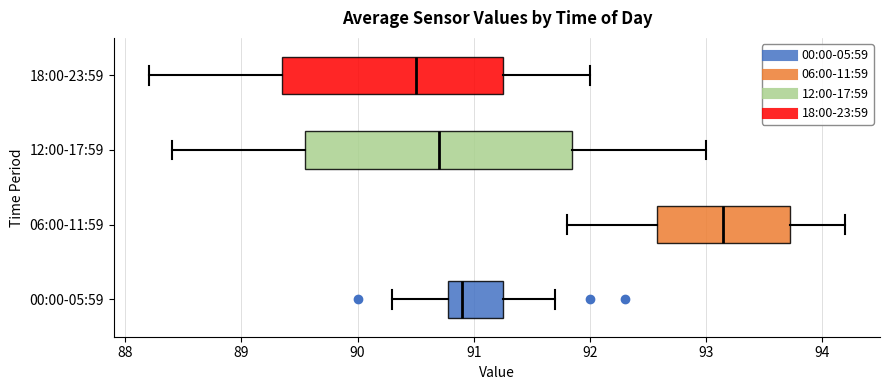

Comparing the boxes themselves (not the whiskers), which one is the widest?

12:00-17:59